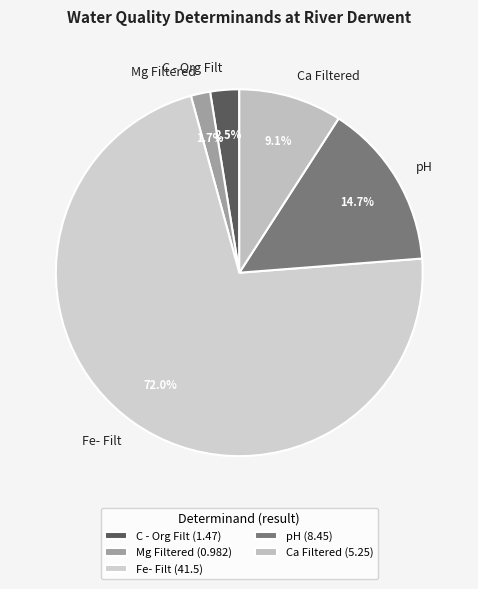

Rank the categories by value from highest to lowest.

Fe- Filt, pH, Ca Filtered, C - Org Filt, Mg Filtered